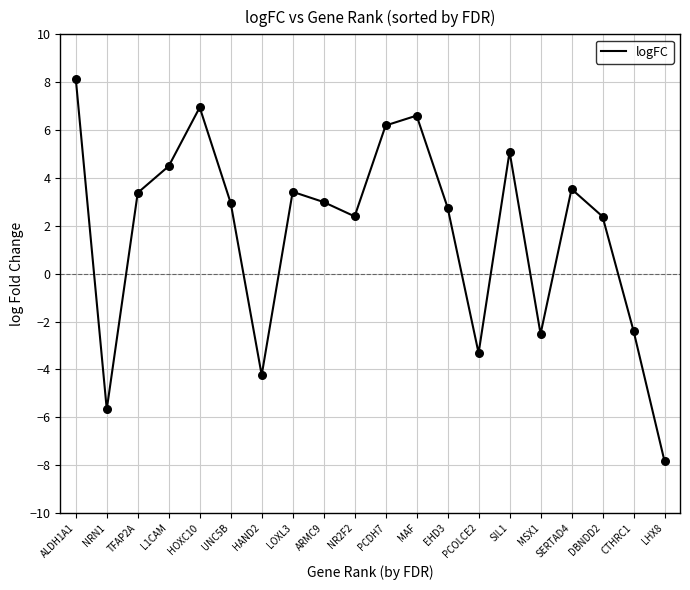

What is the change in value from TFAP2A to PCOLCE2?

-6.7